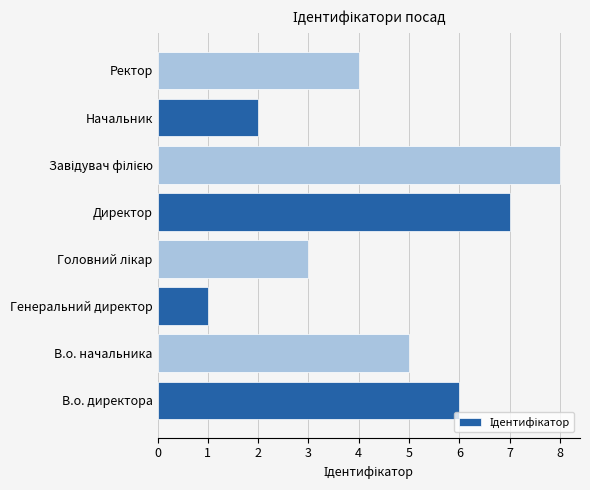

Approximately how many times larger is the value at В.о. директора compared to В.о. начальника?

1.2